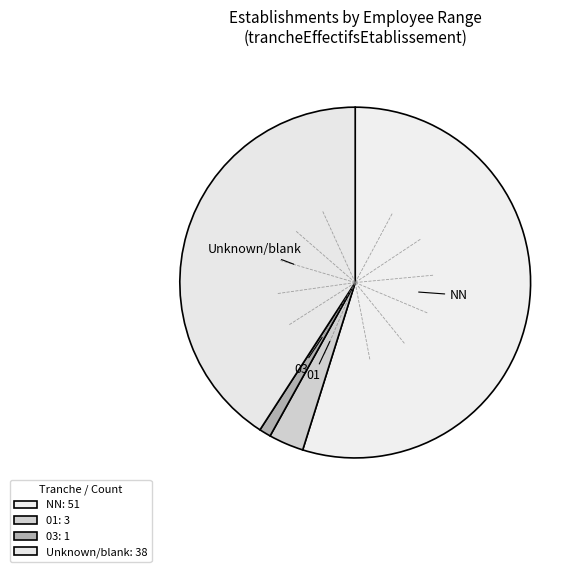

How many slices are in this pie chart?

4